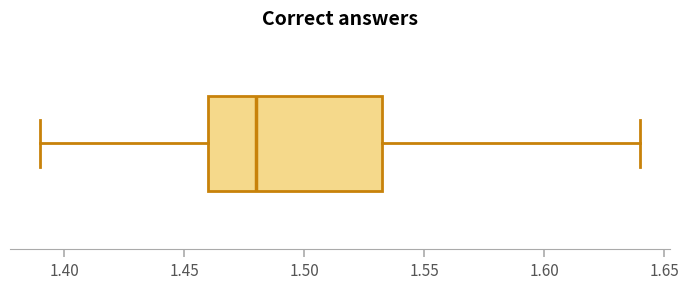

Read this box plot against the x-axis: the position of the median line, the range covered by the box, and the ends of both whiskers. The values are not printed on the chart, so give them approximately, as read against the axis.

median 1.480, box 1.460 to 1.535, whiskers 1.390 to 1.640